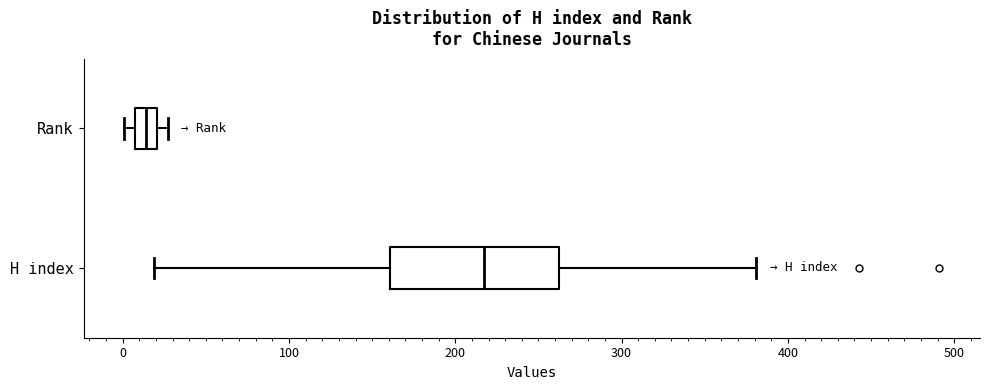

Which box's median line is the furthest to the right?

H index